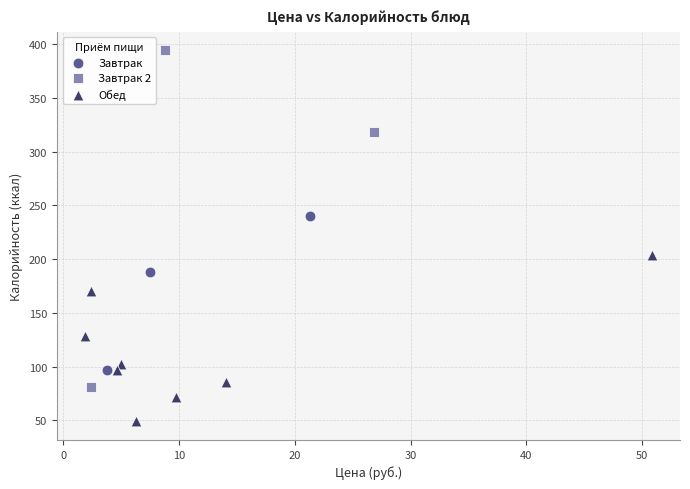

Which series contains the highest Y value?

Завтрак 2